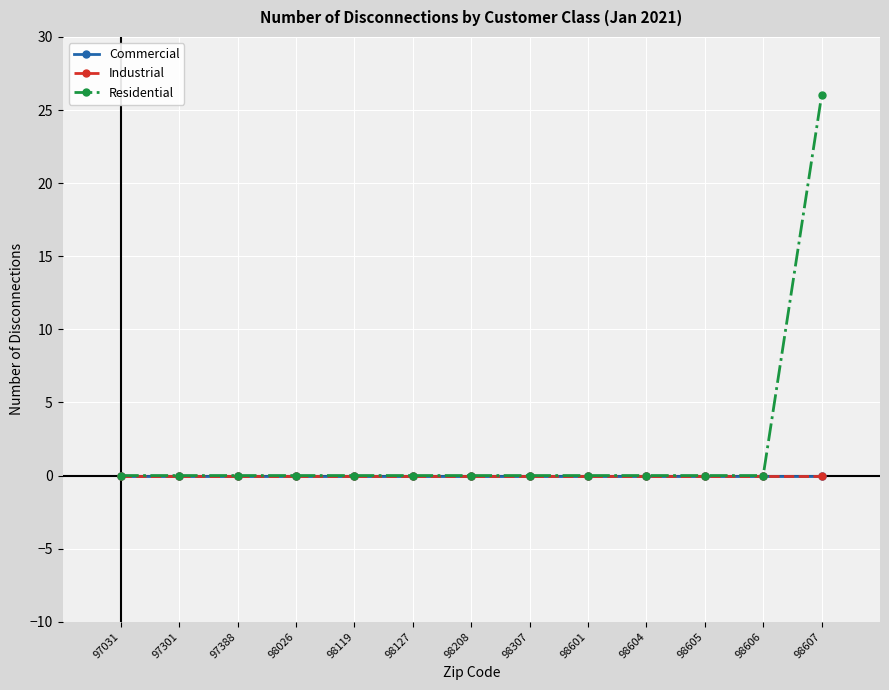

True or false: Residential has more than 0 interior local peaks.

False